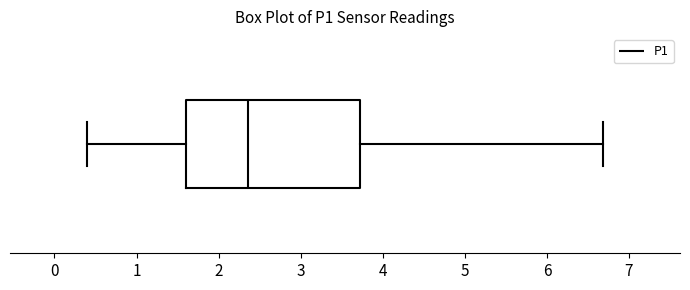

Transcribe this box plot: give where the median line is, the range the box spans, and where the two whiskers end, as read against the x-axis. The values are not printed on the chart, so give them approximately, as read against the axis.

median 2.4, box 1.6 to 3.7, whiskers 0.4 to 6.7